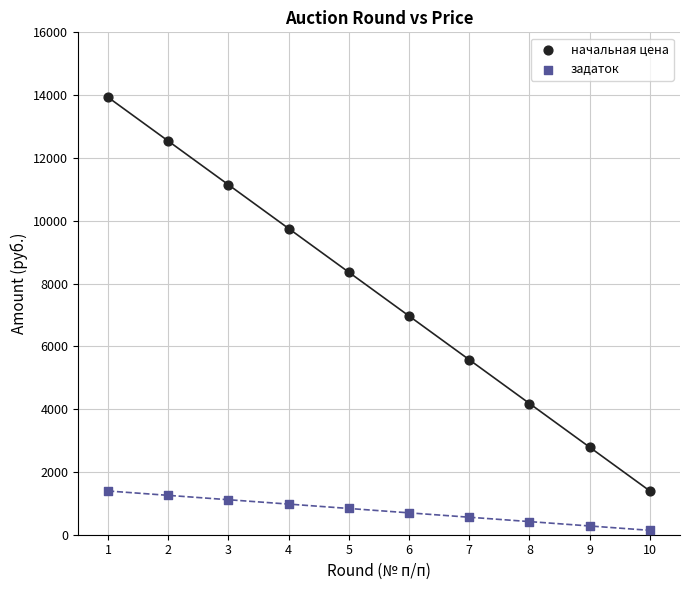

Across all data points, what is the range of Y values (max minus min)?

13790.8